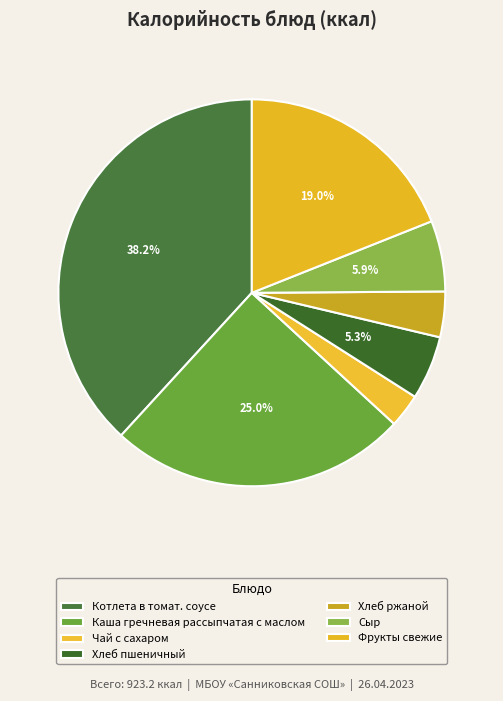

What percentage is the Котлета в томат. соусе slice, to the nearest percent?

38%